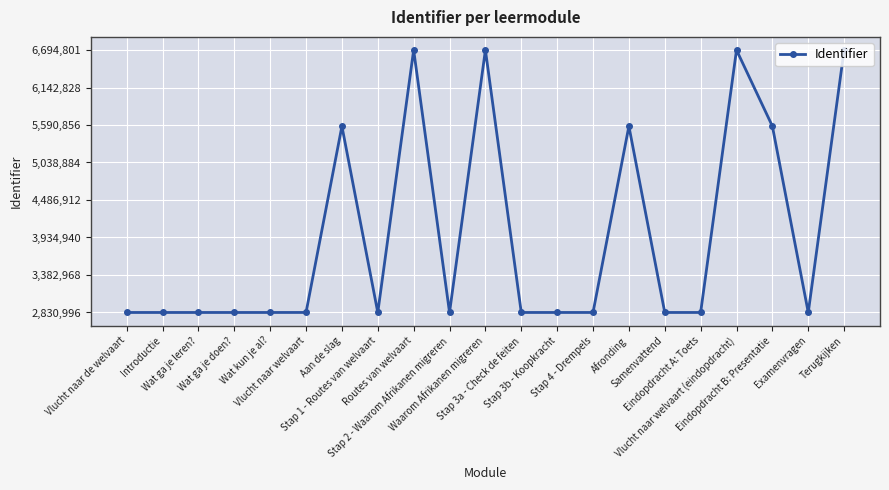

What is the sum of all values?

83133741